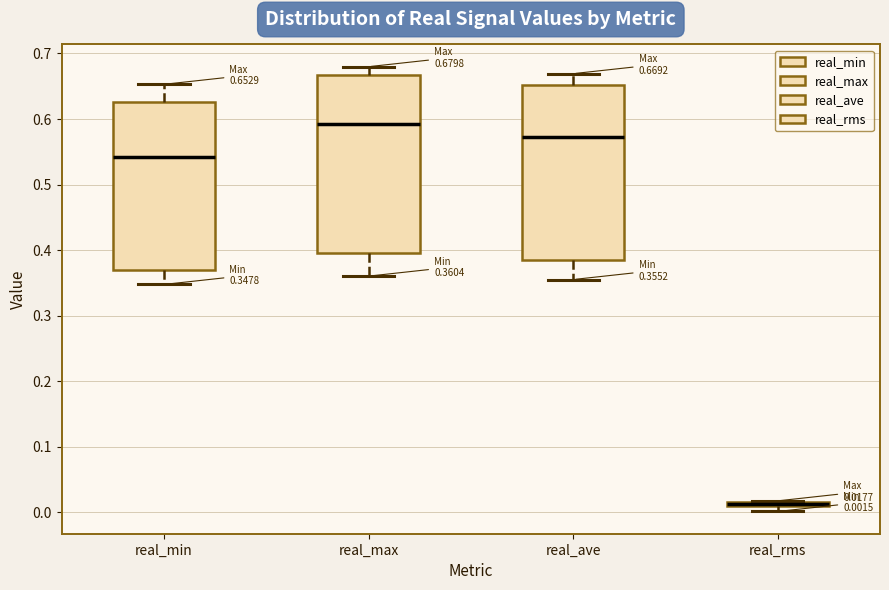

Which box has the lowest median line?

real_rms